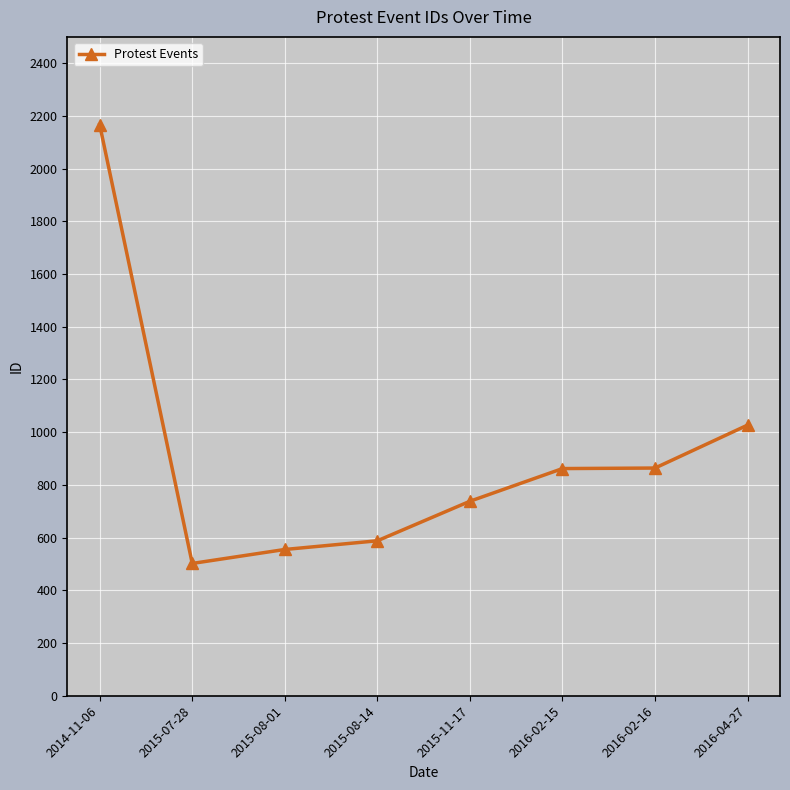

What is the maximum value shown in the chart?

2167